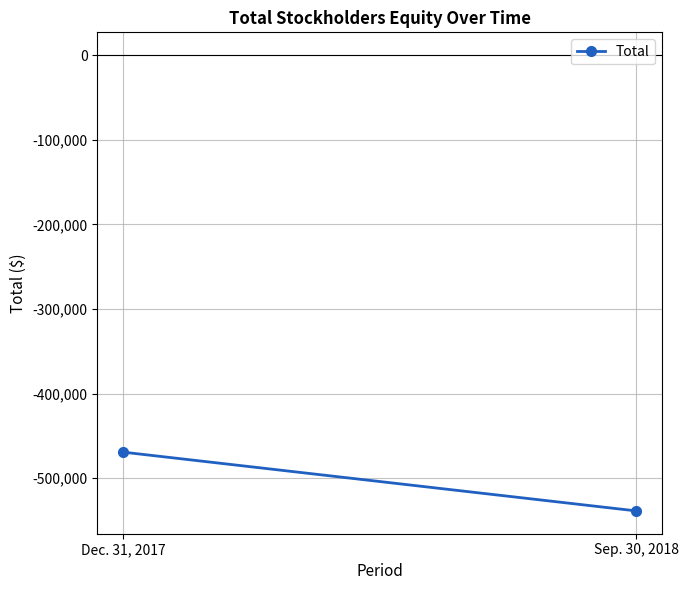

The chart shows a value of -842929 at Sep. 30, 2018. True or false?

False